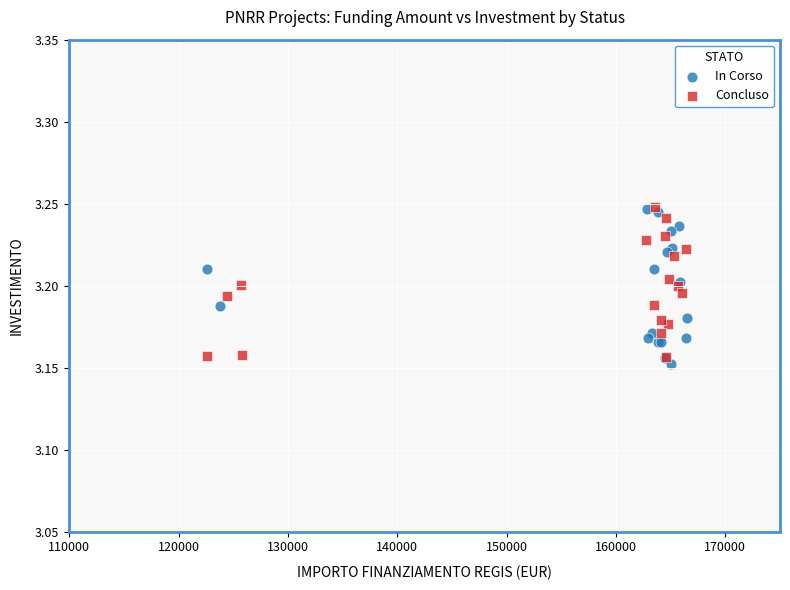

What are all the series names shown in the legend?

In Corso, Concluso